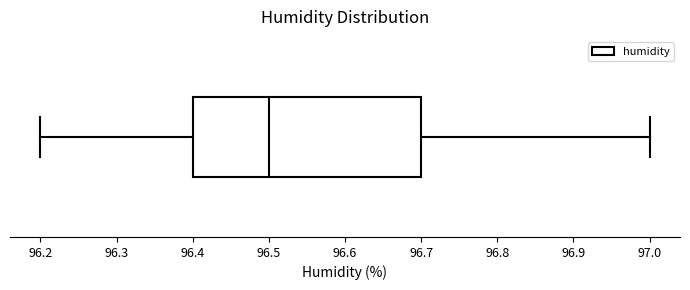

Where does the left whisker of the box end on the x-axis? The values are not printed on the chart, so give them approximately, as read against the axis.

96.2